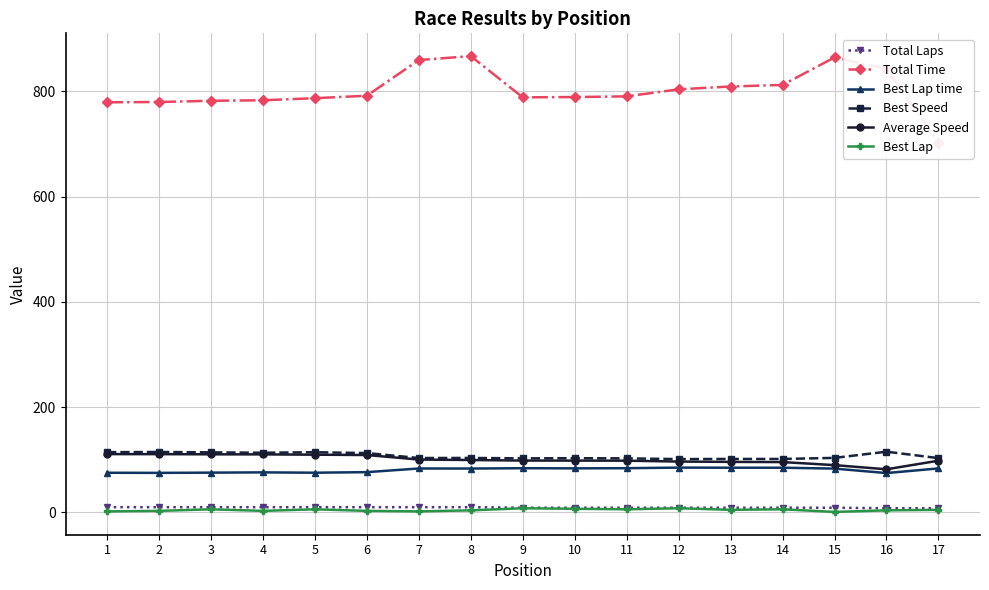

At which category does the chart reach its minimum across all series?

15